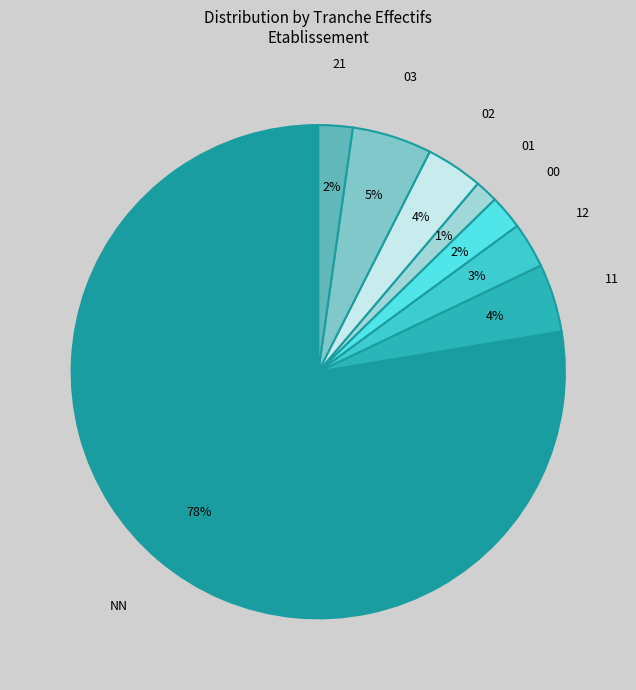

Which slice is the smallest?

01